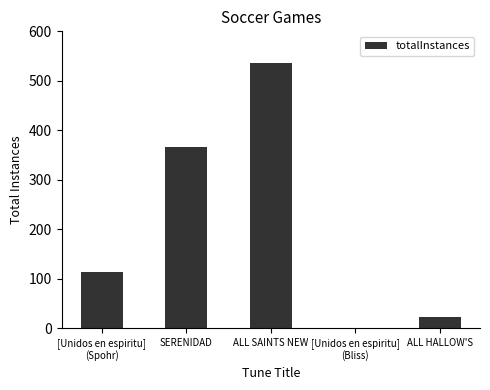

What value does the data have at ALL HALLOW'S?

23